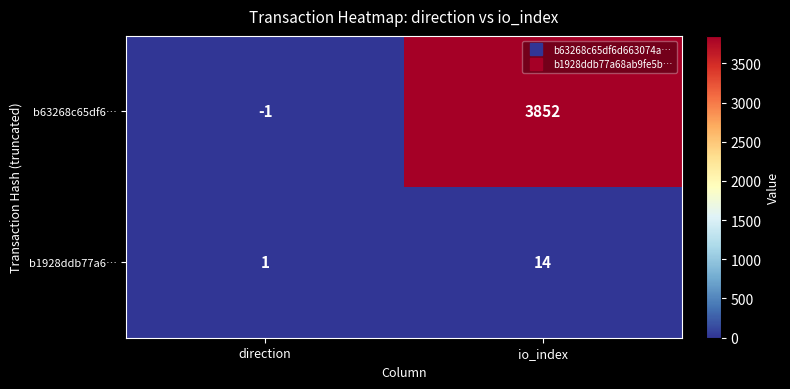

Rank the series at direction from highest to lowest value.

b1928ddb77a6…, b63268c65df6…